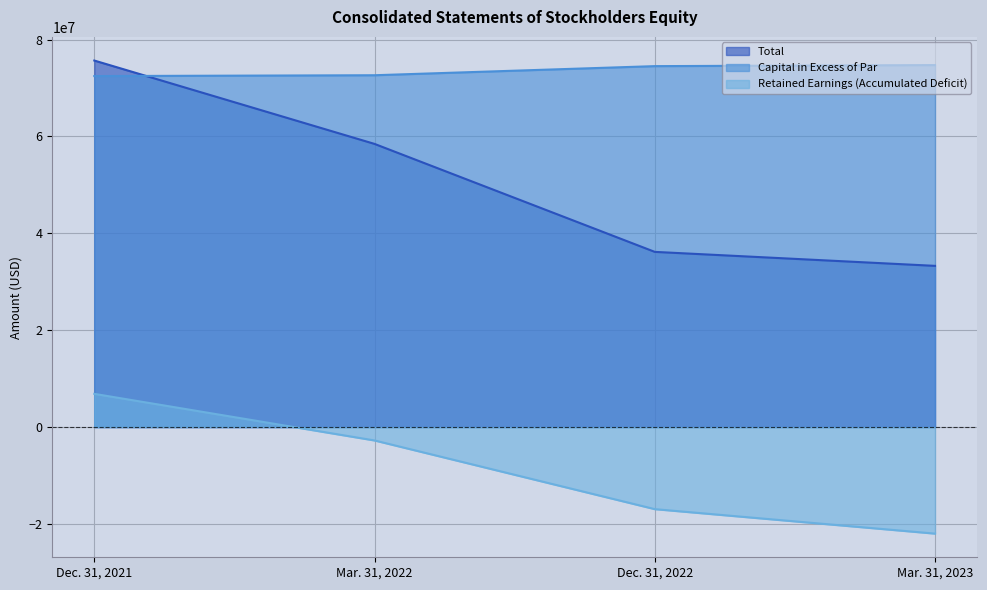

What is the difference between the second highest and minimum values in the Capital in Excess of Par series?

2052107